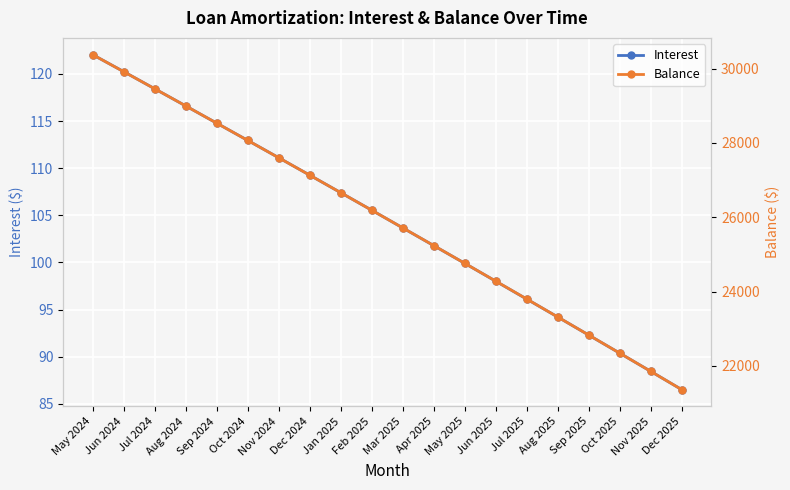

List the labels in order of Balance value, smallest first.

Dec 2025, Nov 2025, Oct 2025, Sep 2025, Aug 2025, Jul 2025, Jun 2025, May 2025, Apr 2025, Mar 2025, Feb 2025, Jan 2025, Dec 2024, Nov 2024, Oct 2024, Sep 2024, Aug 2024, Jul 2024, Jun 2024, May 2024